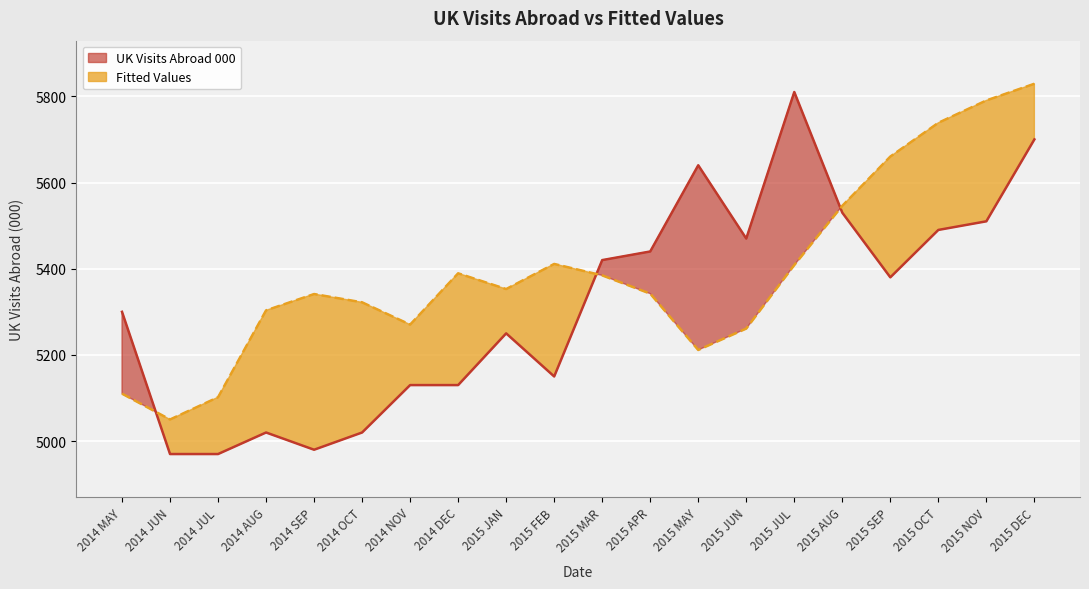

Which series ends up on top after the final intersection of Fitted Values and UK Visits Abroad 000?

Fitted Values